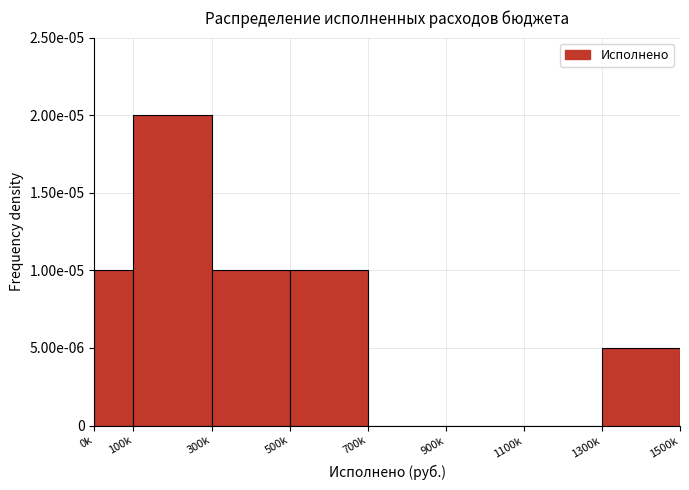

Are the bars horizontal?

No